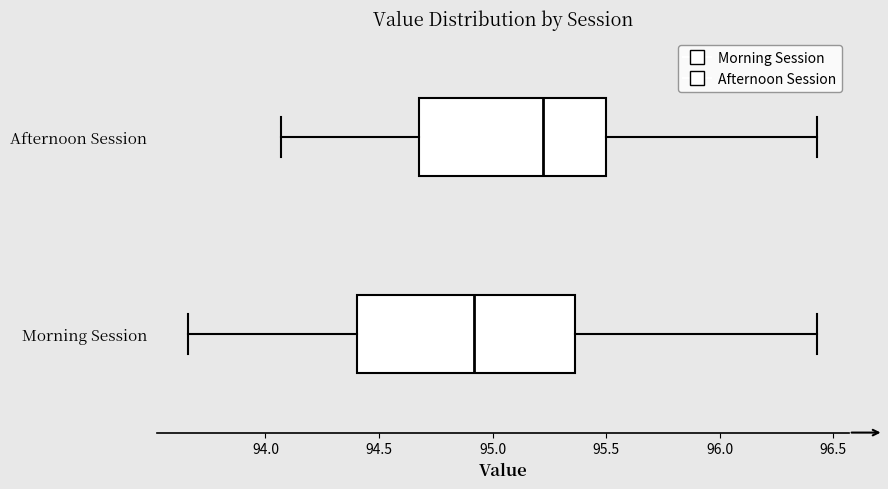

Reading bottom to top, read every box against the x-axis: the position of its median line, the range the box covers, and the ends of its whiskers. The values are not printed on the chart, so give them approximately, as read against the axis.

Morning Session: median 94.90, box 94.40 to 95.35, whiskers 93.65 to 96.45
Afternoon Session: median 95.20, box 94.70 to 95.50, whiskers 94.05 to 96.45